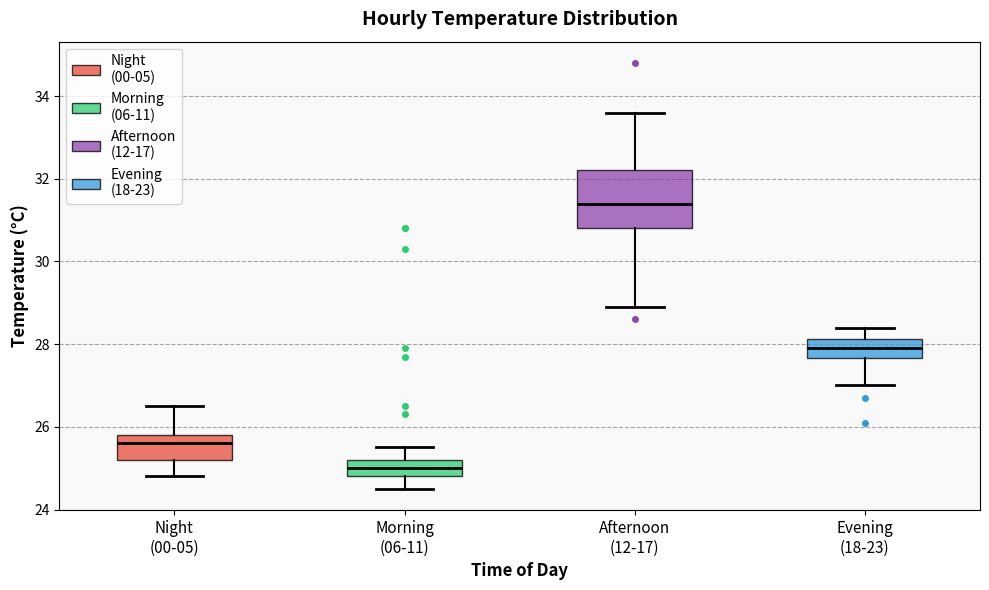

Where is the lower edge of the box for Afternoon (12-17) on the y-axis? The values are not printed on the chart, so give them approximately, as read against the axis.

30.8